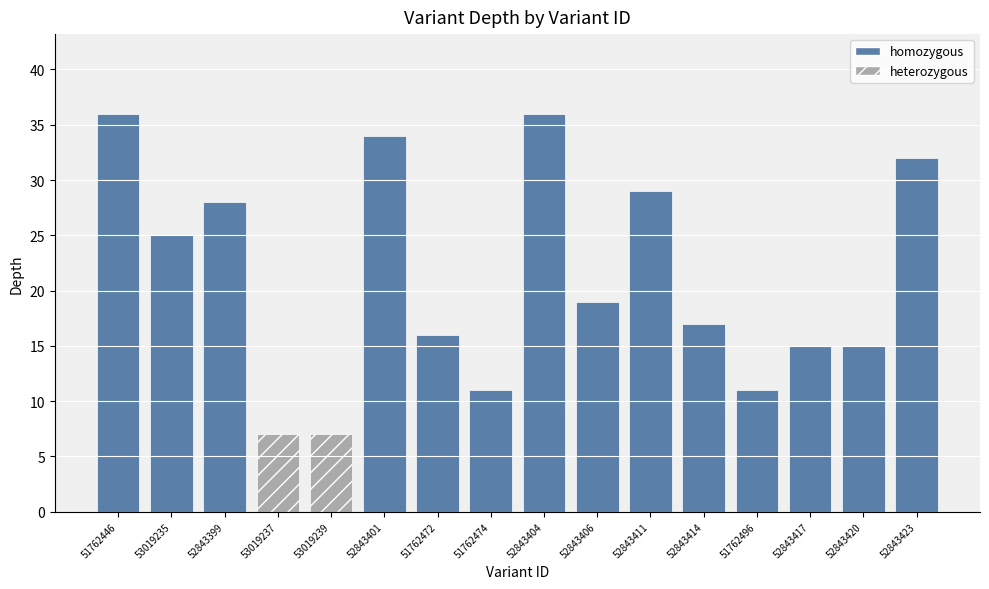

What is the ratio of the value at 53019237 to the value at 51762446?

0.2